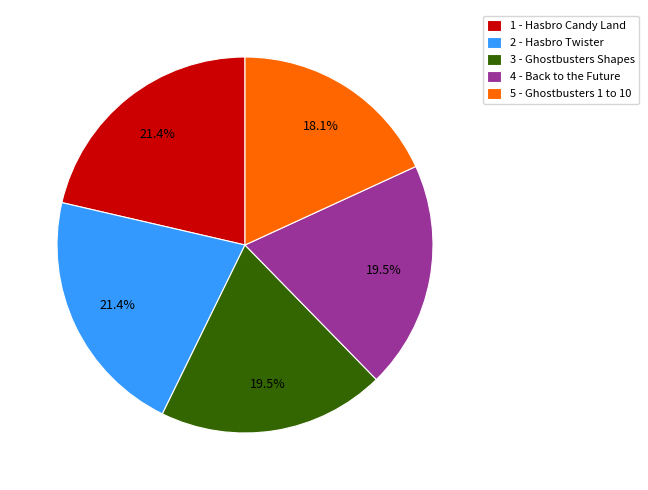

How much of the chart is everything except 1?

78.6%